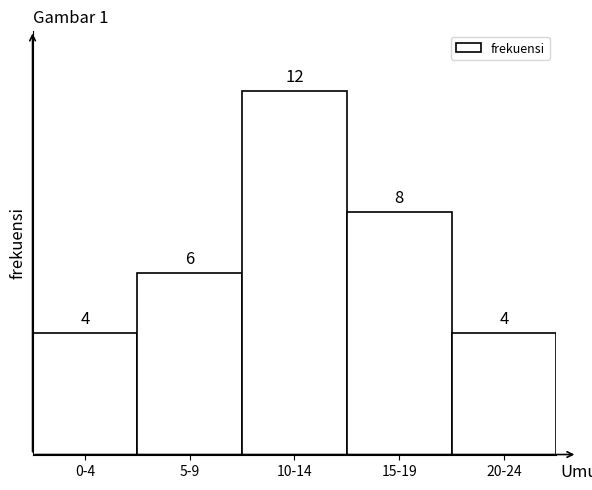

Reading left to right, transcribe all the data shown in this chart.

4	6	12	8	4